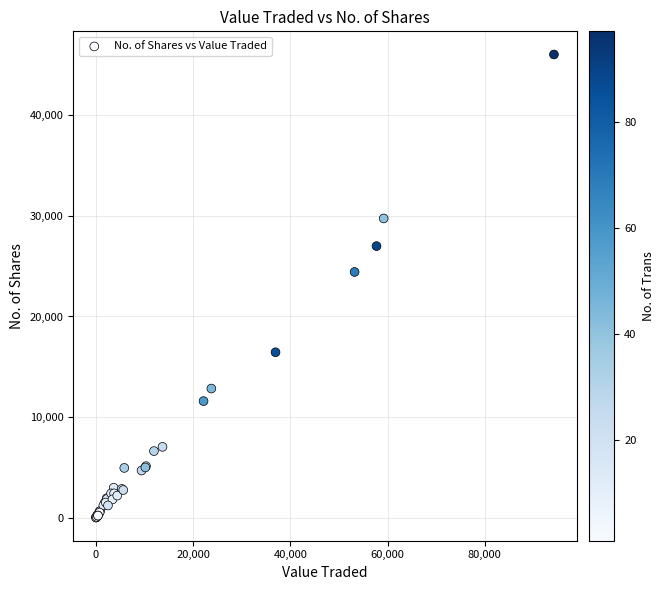

What Y value in the scatter plot is closest to 23029?

24425